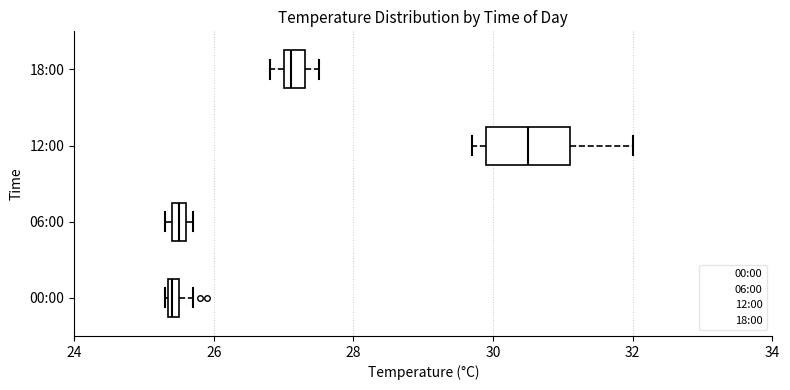

Where is the right edge of the box for 06:00 on the x-axis? The values are not printed on the chart, so give them approximately, as read against the axis.

25.6